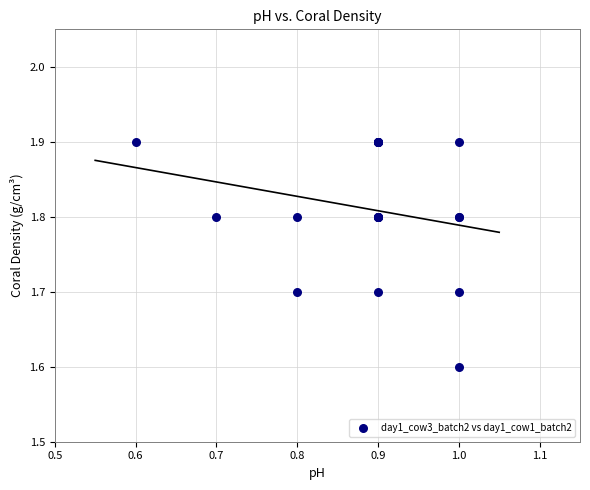

What Y value in the scatter plot is closest to 1?

1.6